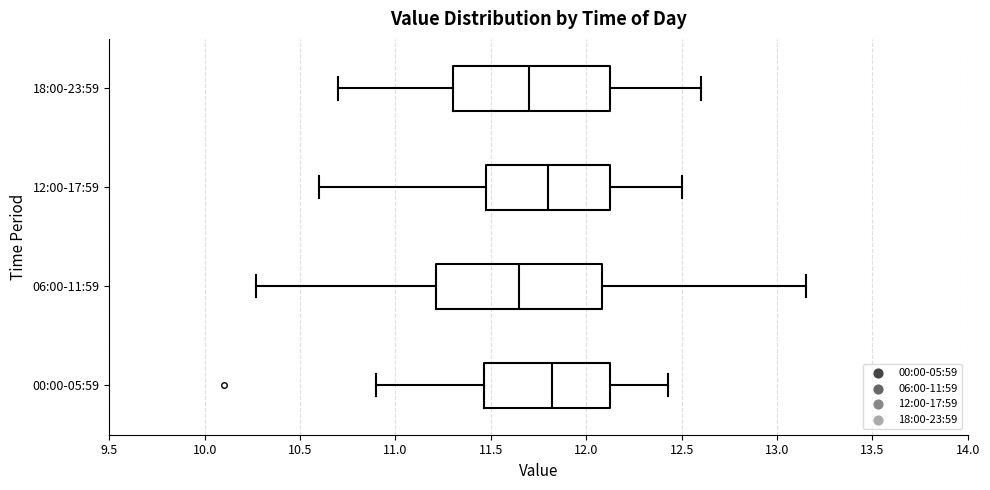

Reading bottom to top, read every box against the x-axis: the position of its median line, the range the box covers, and the ends of its whiskers. The values are not printed on the chart, so give them approximately, as read against the axis.

00:00-05:59: median 11.80, box 11.45 to 12.15, whiskers 10.90 to 12.45
06:00-11:59: median 11.65, box 11.20 to 12.10, whiskers 10.25 to 13.15
12:00-17:59: median 11.80, box 11.50 to 12.15, whiskers 10.60 to 12.50
18:00-23:59: median 11.70, box 11.30 to 12.15, whiskers 10.70 to 12.60